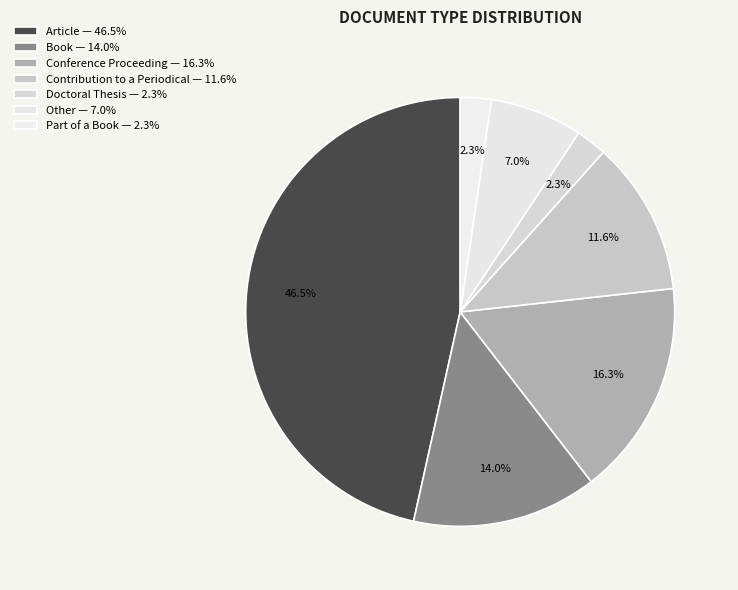

Which category has the biggest portion of the pie?

Article